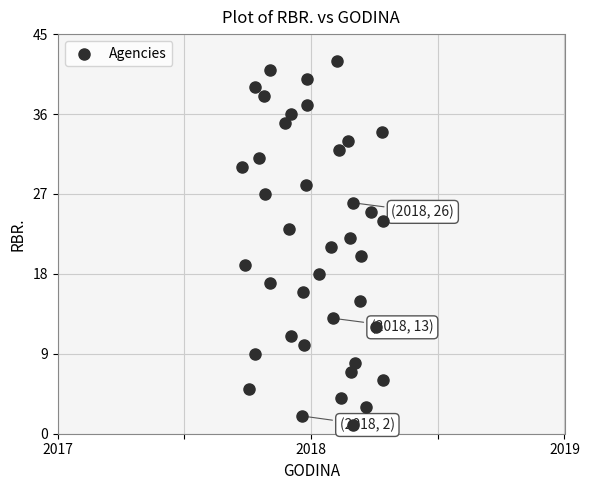

What is the range of Y values (max minus min)?

41